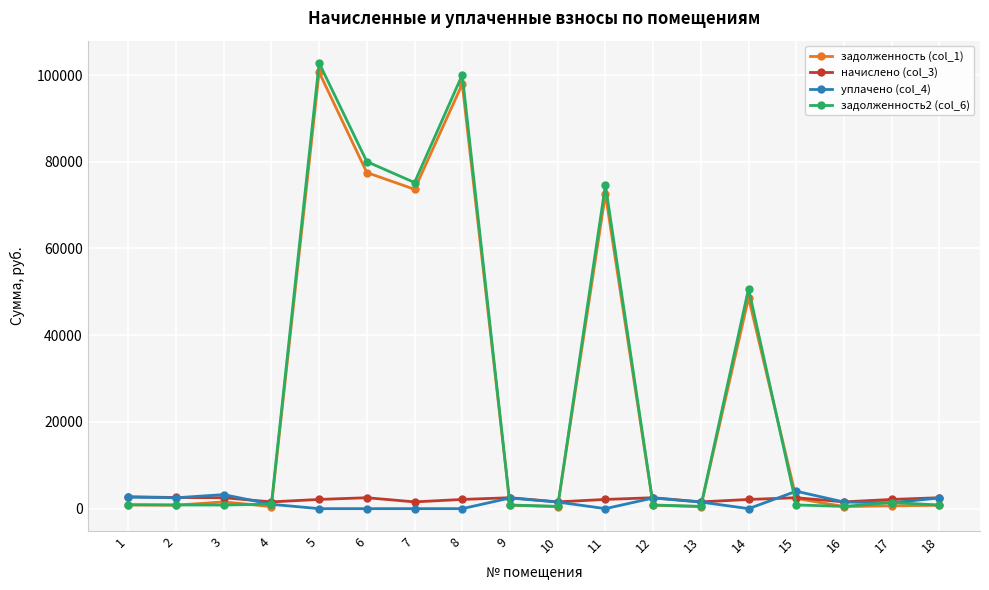

The value of уплачено (col_4) at 15 is 4017.6. True or false?

True